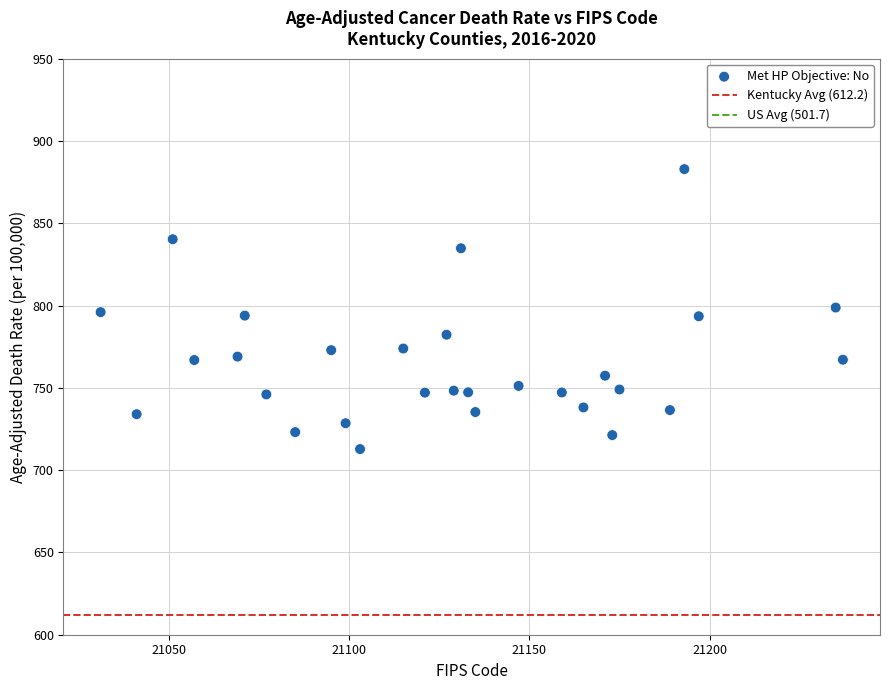

What is the range of Y values (max minus min)?

170.1